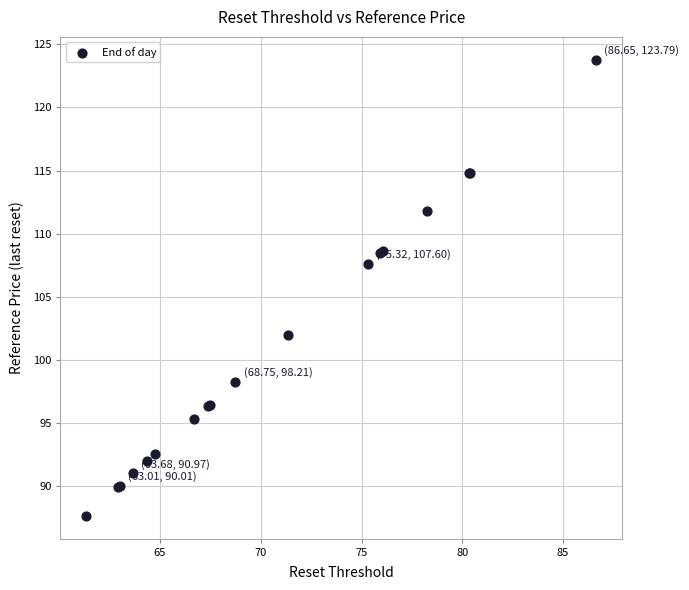

What Y value in the scatter plot is closest to 105?

107.6